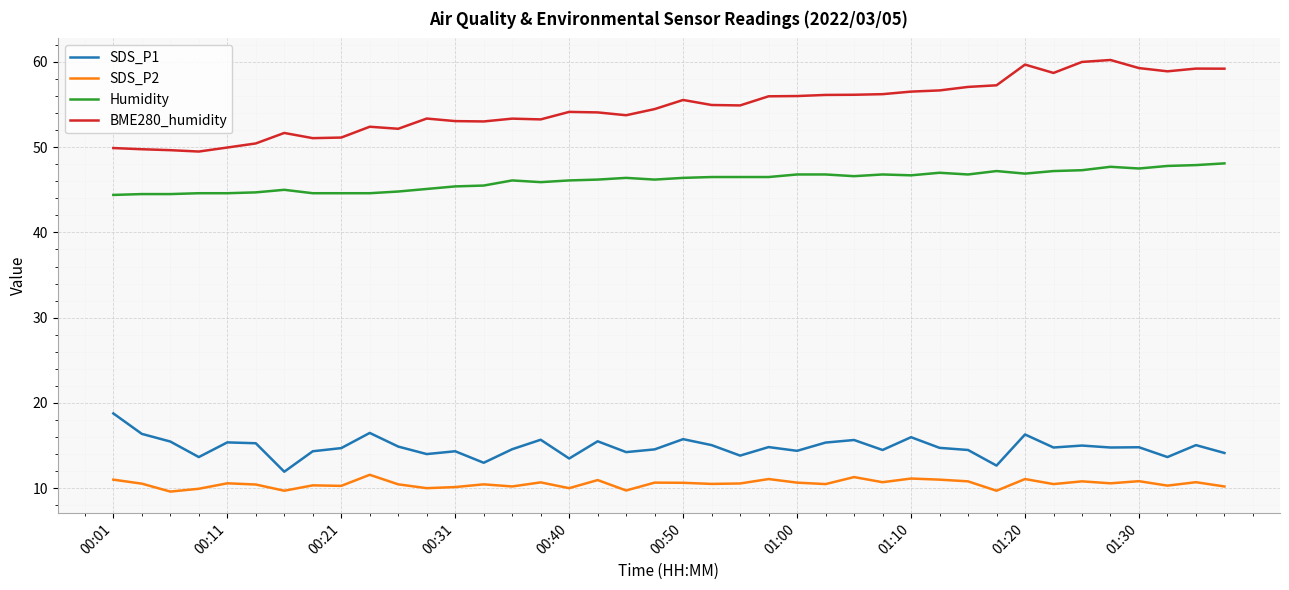

Is this an area chart (filled region under the line)?

No